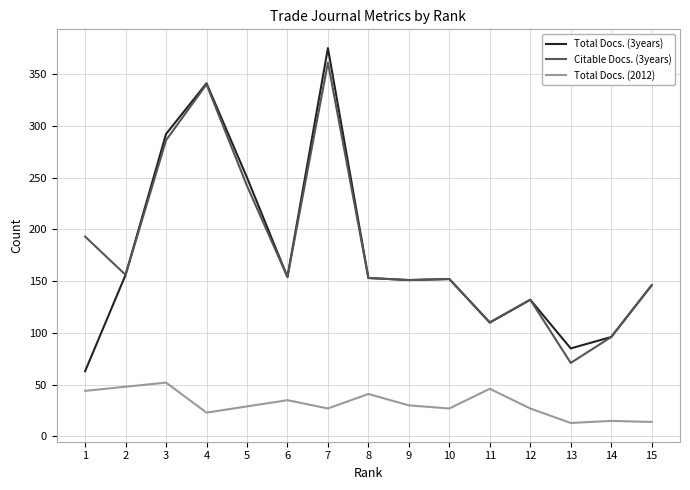

True or false: Total Docs. (2012) has more than 1 points higher than both neighbors.

True